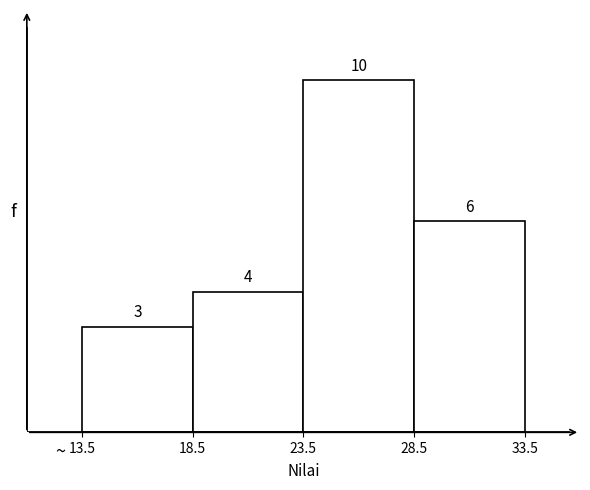

What is the height of the bar covering 18.5 to 23.5 on the x-axis?

4